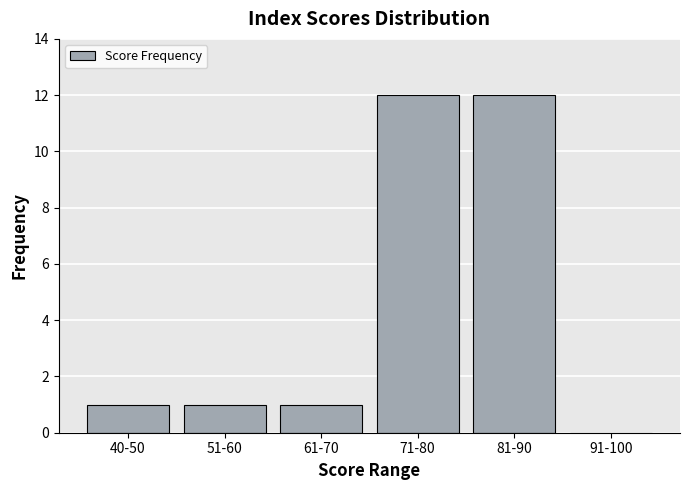

Reading left to right, extract all data points from this chart.

40-50=1	51-60=1	61-70=1	71-80=12	81-90=12	91-100=0